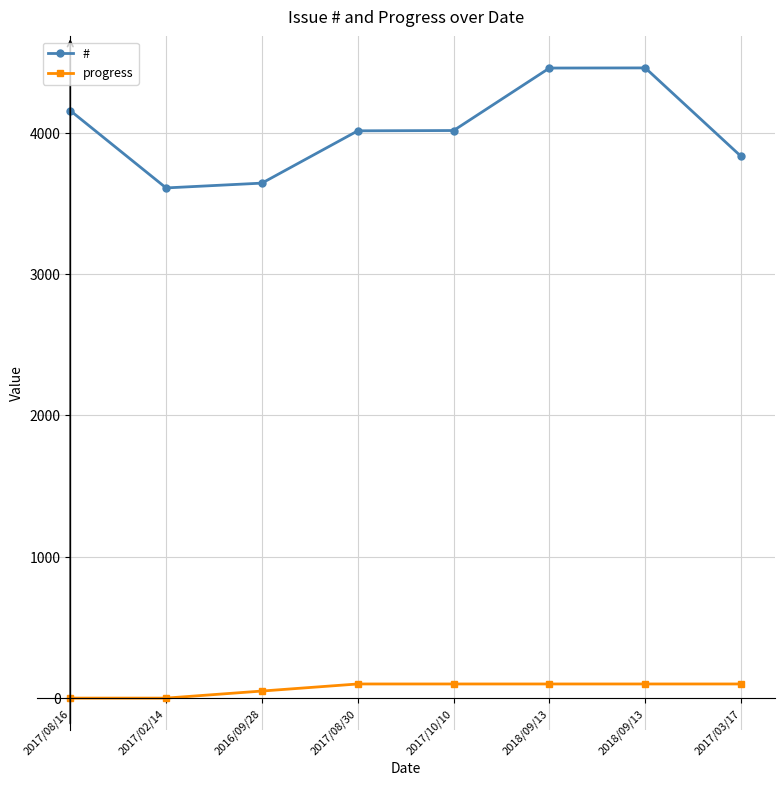

What is the sum of all # values?

32183